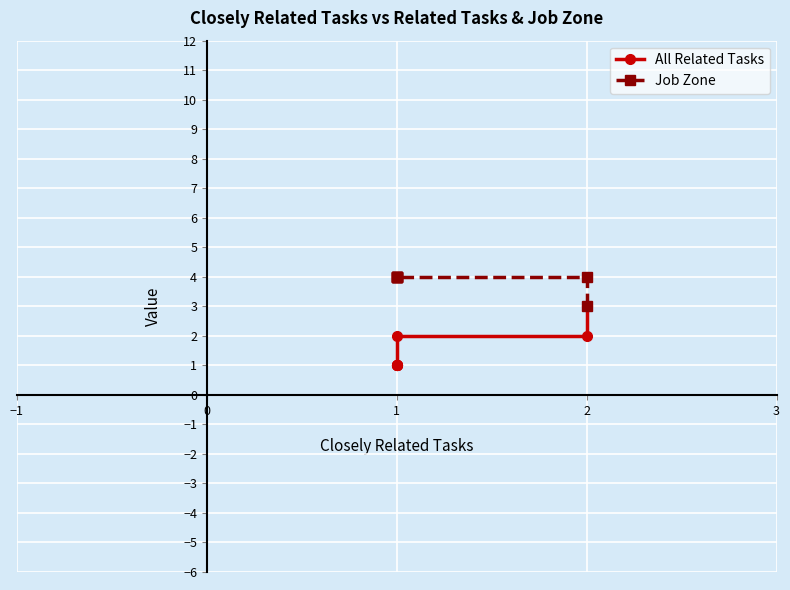

True or false: All Related Tasks and Job Zone intersect in this chart.

False